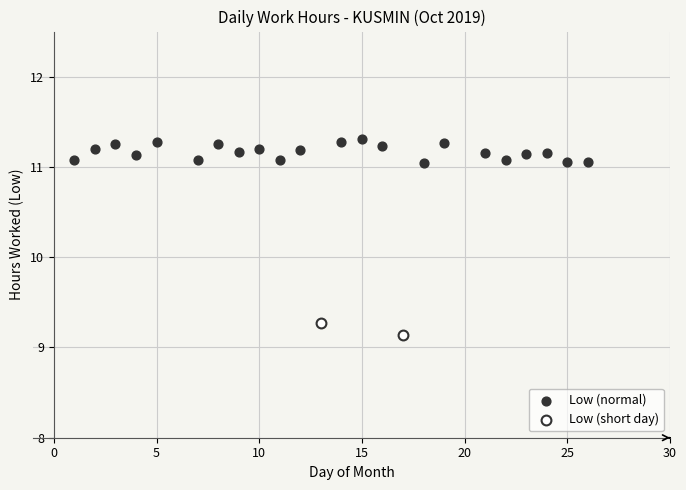

What are all the series names shown in the legend?

Low (normal), Low (short day)